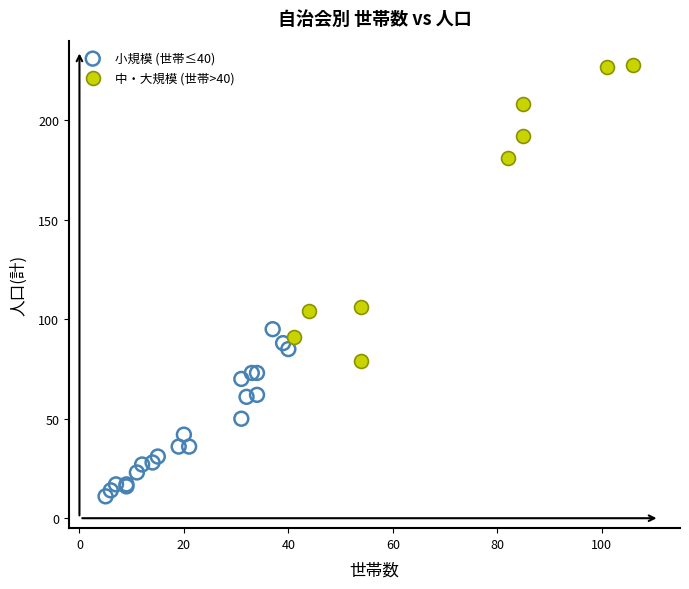

Which series contains the highest Y value?

中・大規模 (世帯>40)